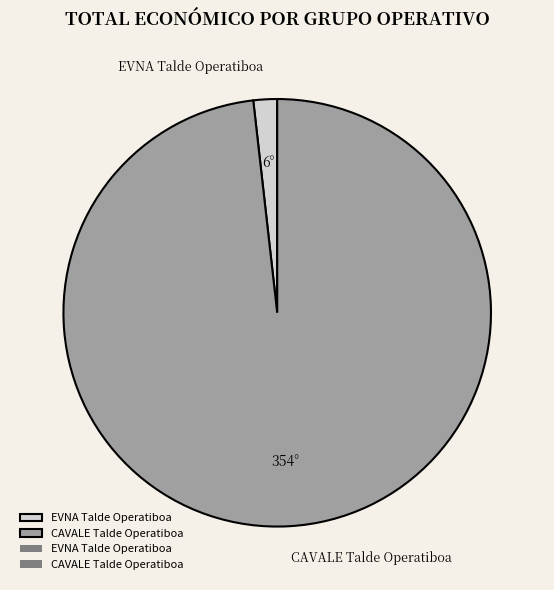

Count the number of slices in the pie.

2